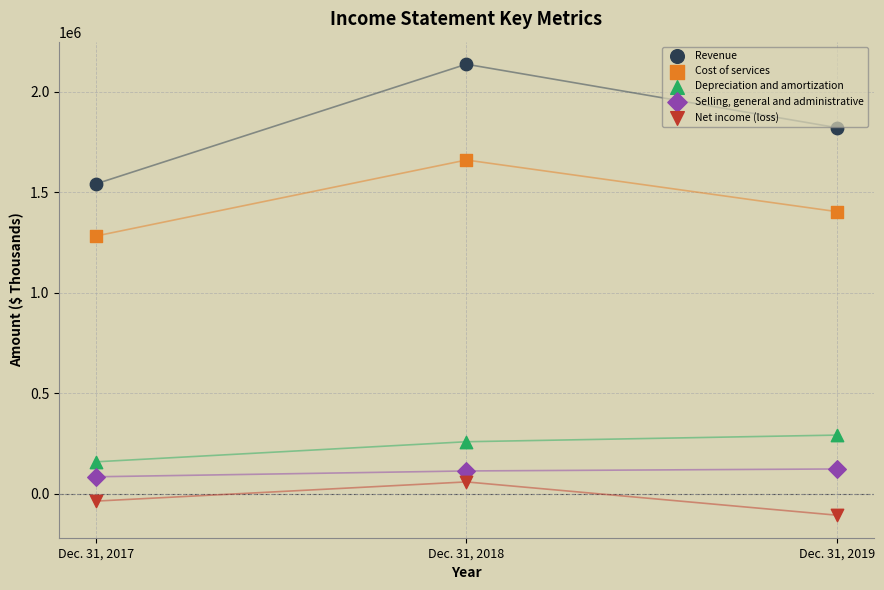

What are all the series names shown in the legend?

Revenue, Cost of services, Depreciation and amortization, Selling, general and administrative, Net income (loss)